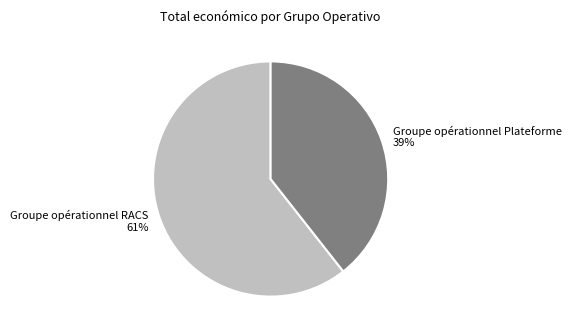

Which slice is the largest?

Groupe opérationnel RACS